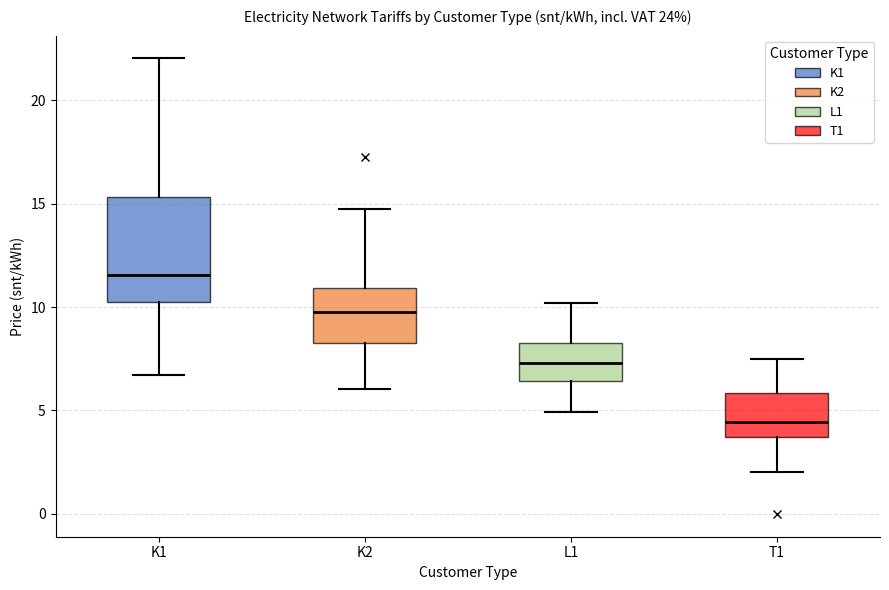

Which box is the tallest, from its lower edge to its upper edge?

K1